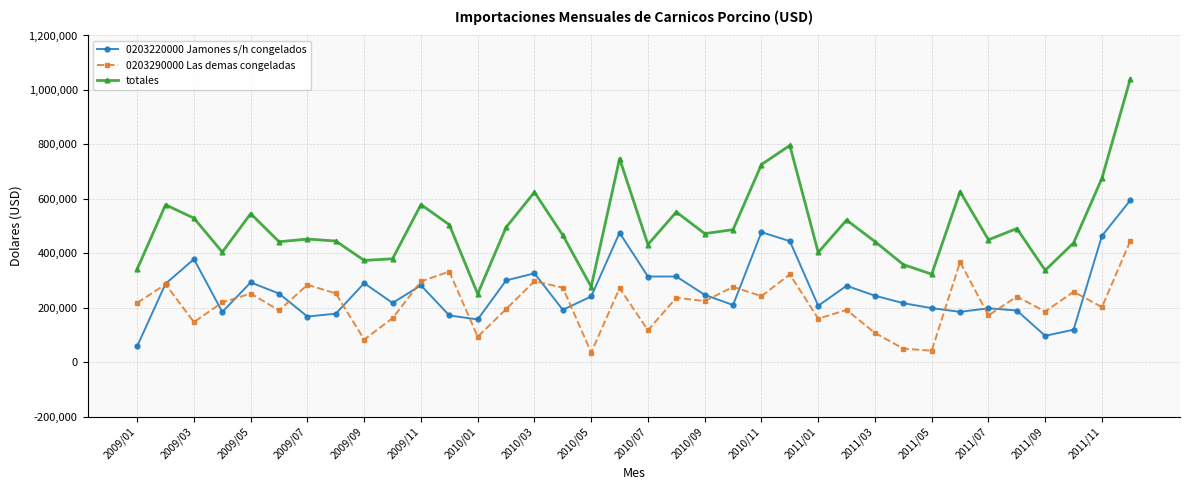

Which series has the largest total across all categories?

totales